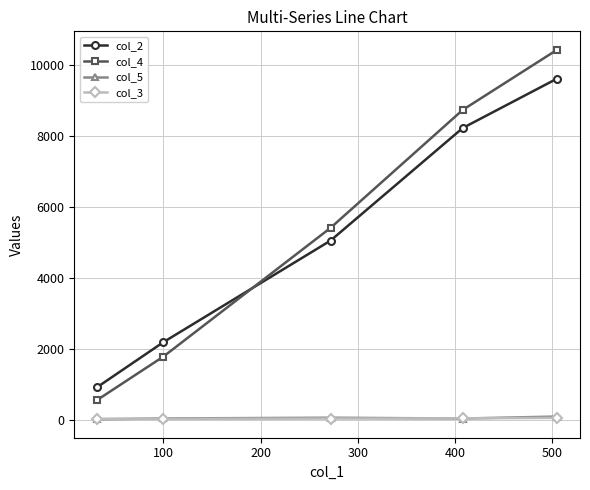

What is the minimum value for col_4?

564